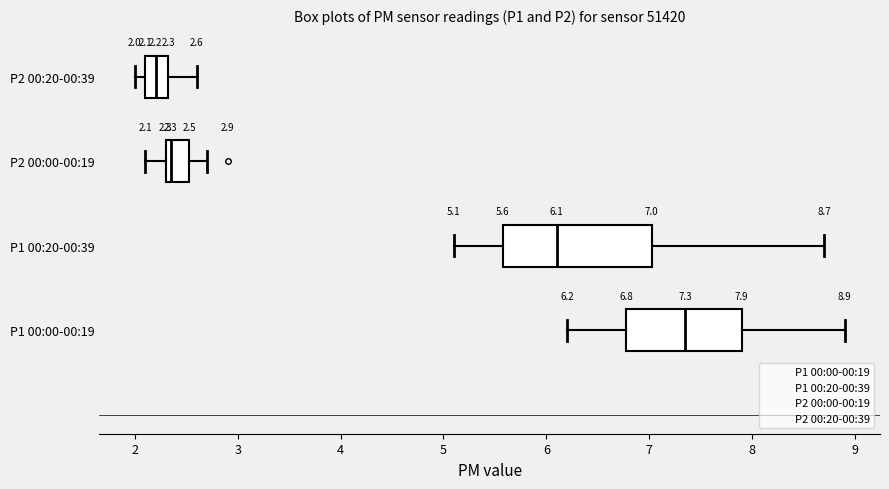

Which box is the widest, from its left edge to its right edge?

P1 00:20-00:39